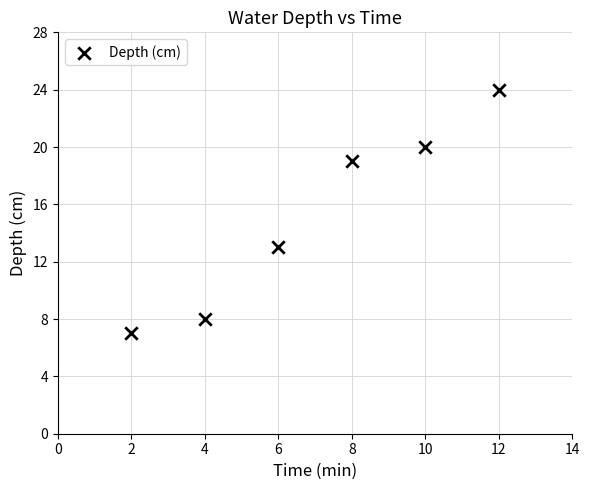

What is the average Y value?

15